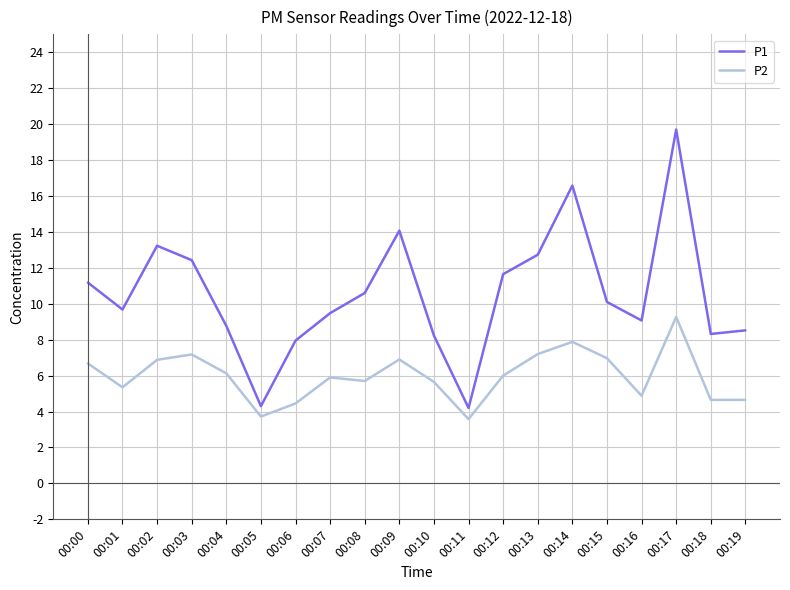

Where is the first local maximum for P2?

00:03